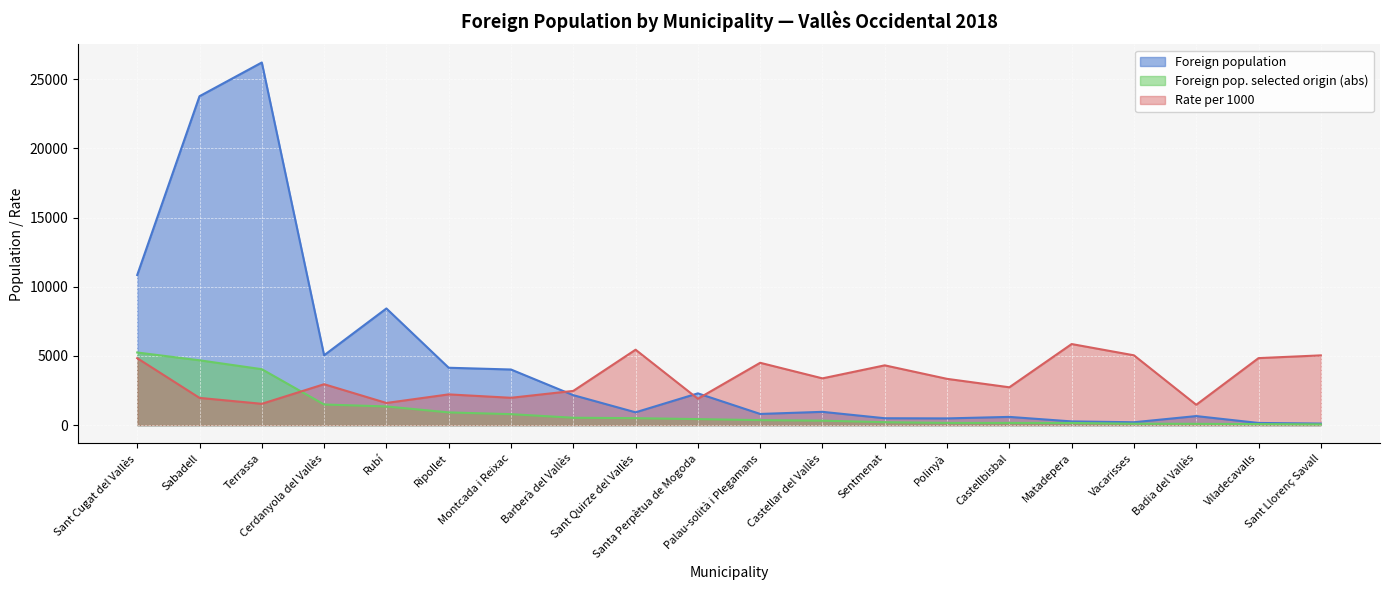

What is the value of the Foreign pop. selected origin (abs) point at the 19th from the left?

78